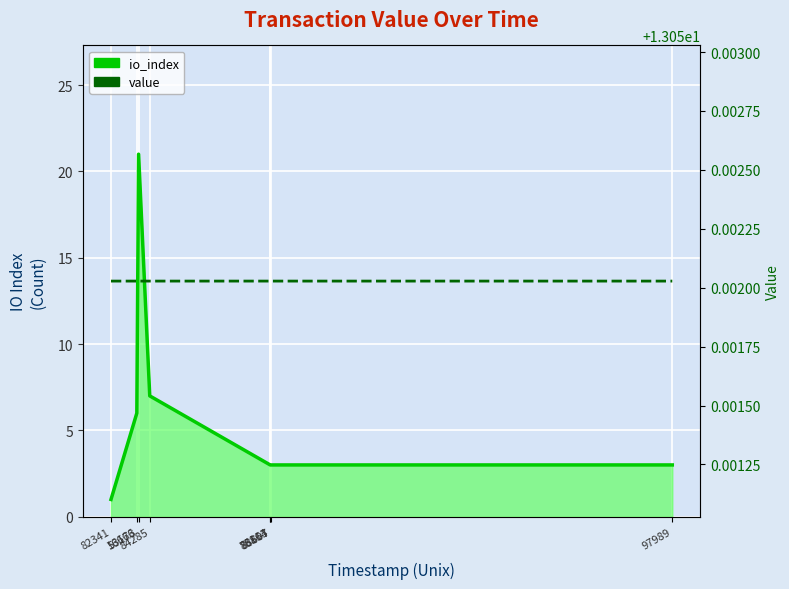

In io_index, how many points are higher than both neighbors (excluding endpoints)?

1